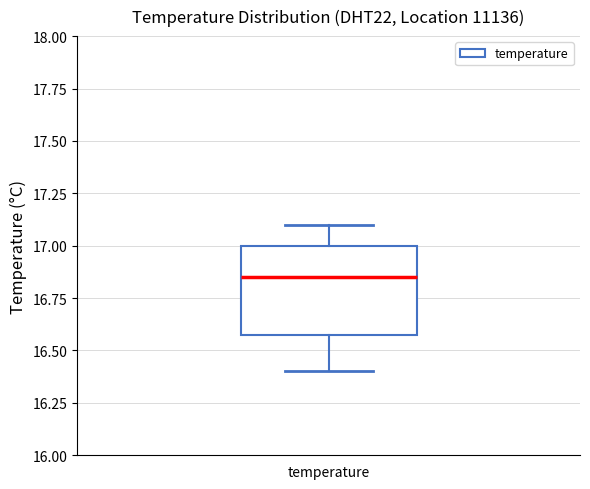

Where does the lower whisker of the box for temperature end on the y-axis? The values are not printed on the chart, so give them approximately, as read against the axis.

16.40